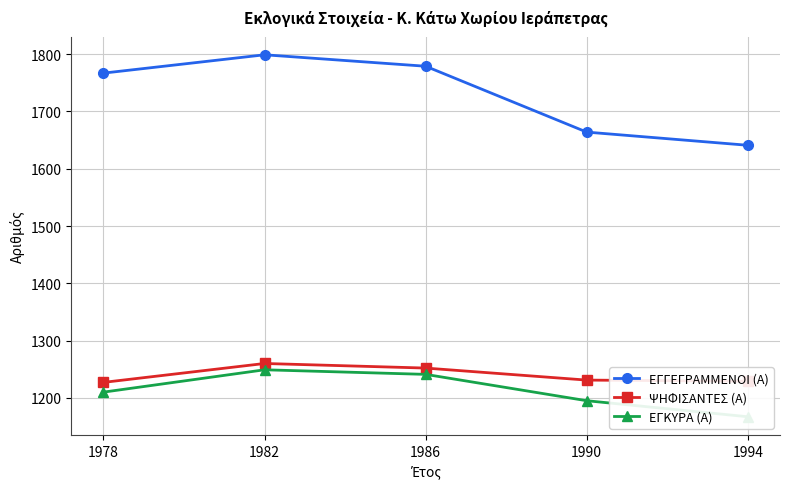

True or false: ΨΗΦΙΣΑΝΤΕΣ (Α) and ΕΓΓΕΓΡΑΜΜΕΝΟΙ (Α) cross at least once.

False